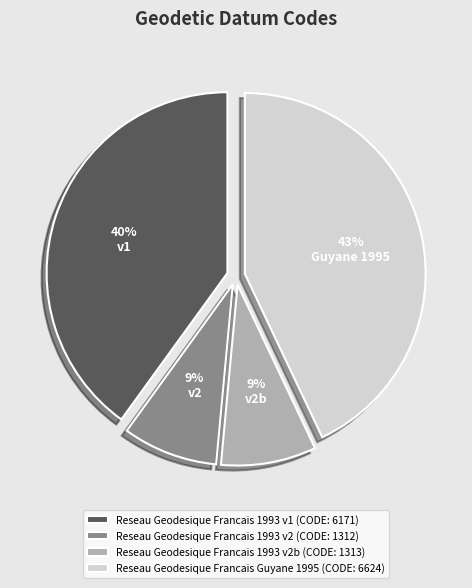

Is there a majority slice in this chart?

No